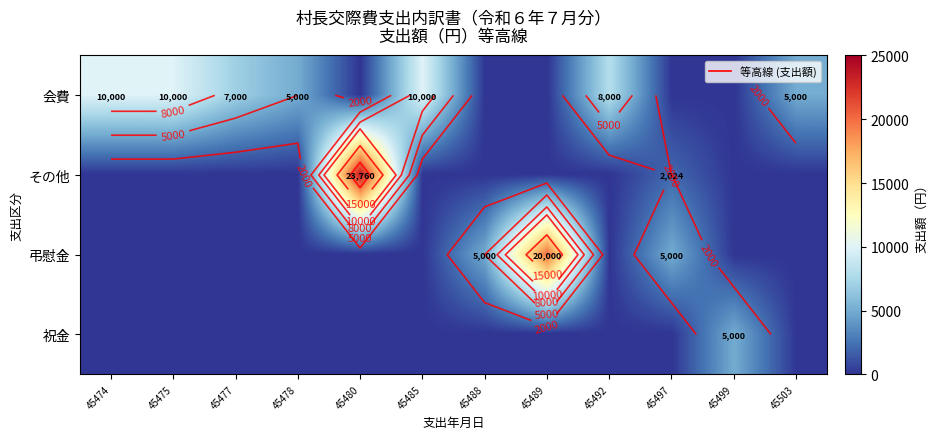

What is the difference between the maximum and minimum values in the その他 series?

23760